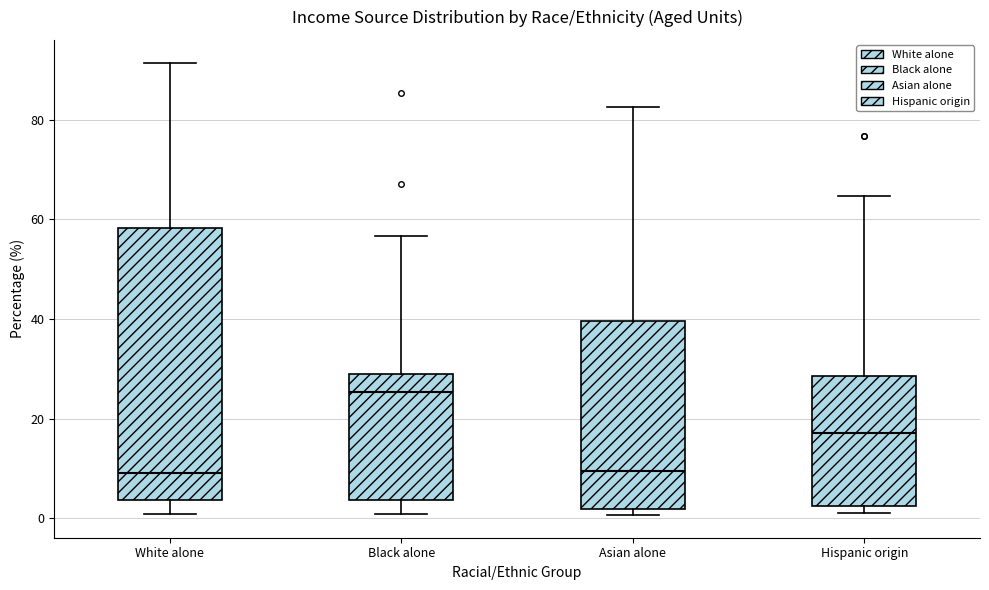

Reading left to right, transcribe this box plot: for each box, give where its median line is, the range the box spans, and where its two whiskers end, as read against the y-axis. The values are not printed on the chart, so give them approximately, as read against the axis.

White alone: median 10, box 4 to 58, whiskers 0 to 92
Black alone: median 26, box 4 to 30, whiskers 0 to 56
Asian alone: median 10, box 2 to 40, whiskers 0 to 82
Hispanic origin: median 18, box 2 to 28, whiskers 2 (just below the box's lower edge) to 64